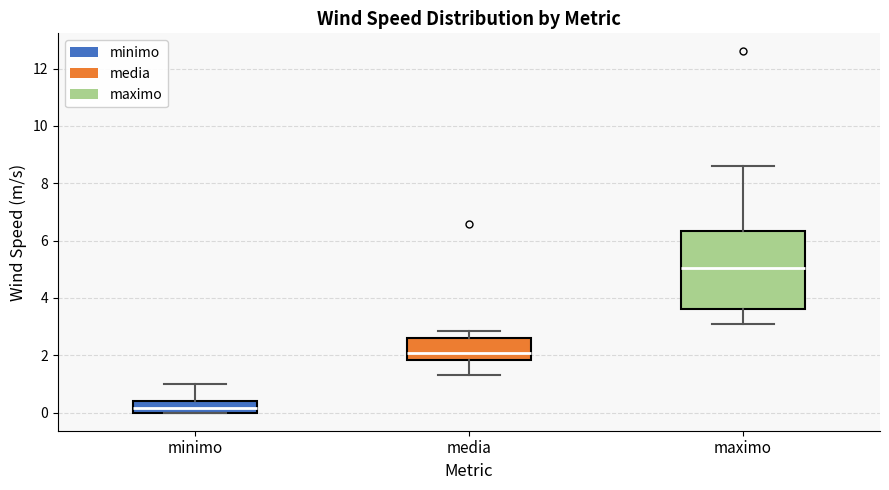

Which box has the lowest median line?

minimo